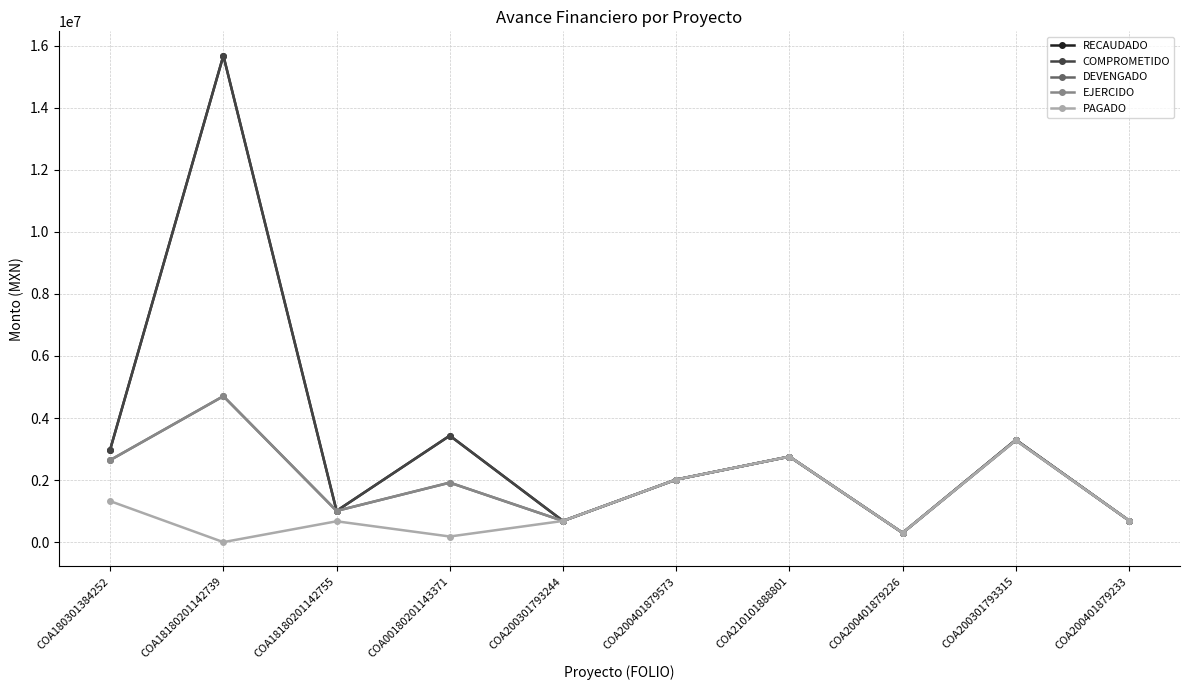

What is the difference between the RECAUDADO values at COA18180201142755 and COA180301384252?

1976468.4